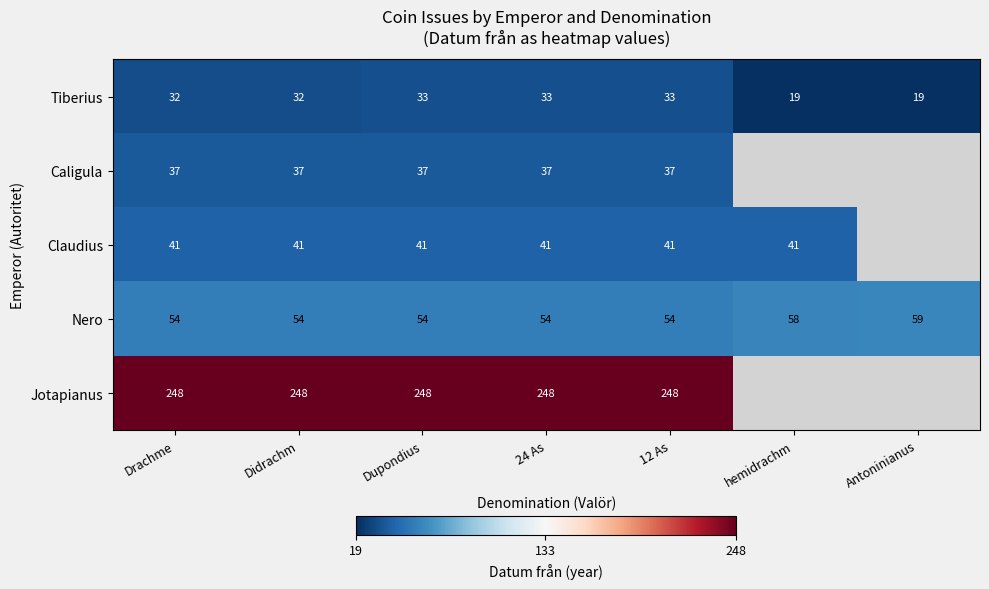

Is the value of Jotapianus at 24 As greater than the value of Caligula at Didrachm?

Yes